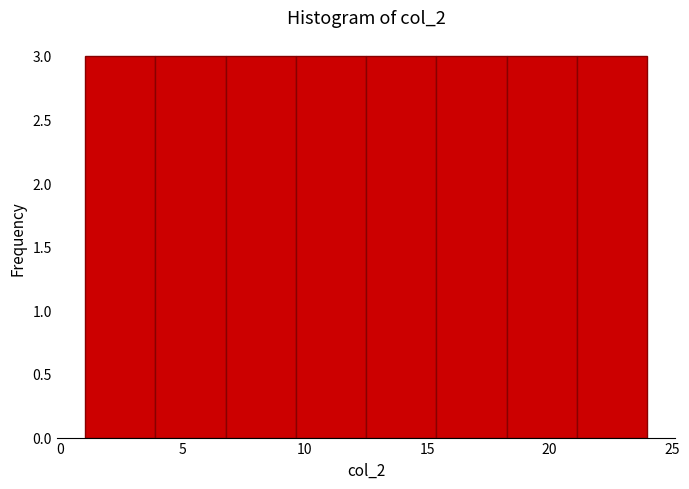

Reading left to right, list every bar in this chart as the range it spans on the x-axis followed by its height. Neither the bar edges nor the heights are printed on the chart, so give them approximately, as read against the axes.

1.0 to 4.0: 3
4.0 to 7.0: 3
7.0 to 9.5: 3
9.5 to 12.5: 3
12.5 to 15.5: 3
15.5 to 18.5: 3
18.5 to 21.0: 3
21.0 to 24.0: 3